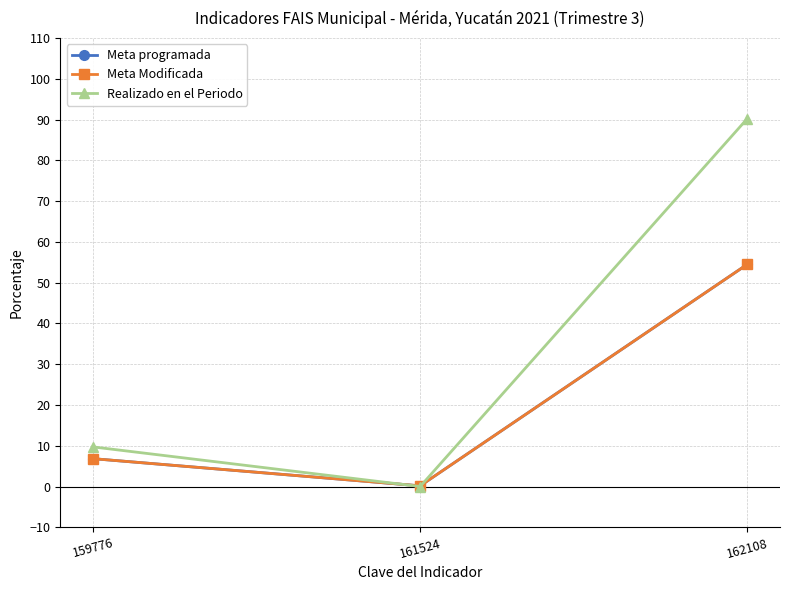

Is this an area chart (filled region under the line)?

No